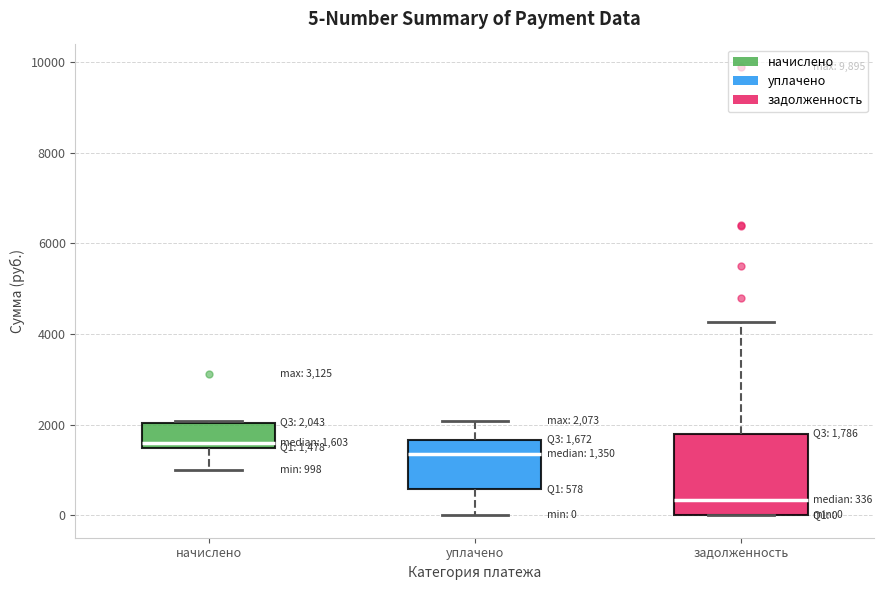

Comparing the boxes themselves (not the whiskers), which one is the tallest?

задолженность